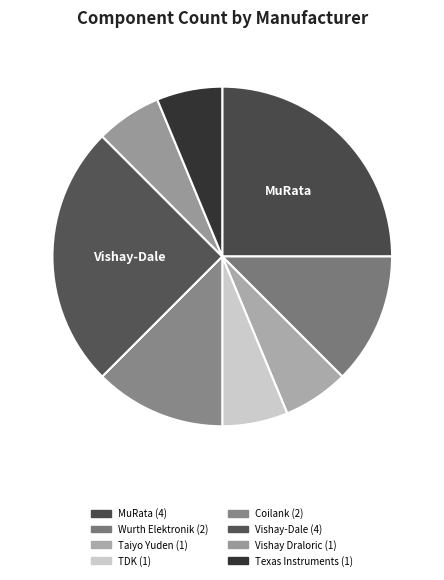

How many slices are in this pie chart?

8